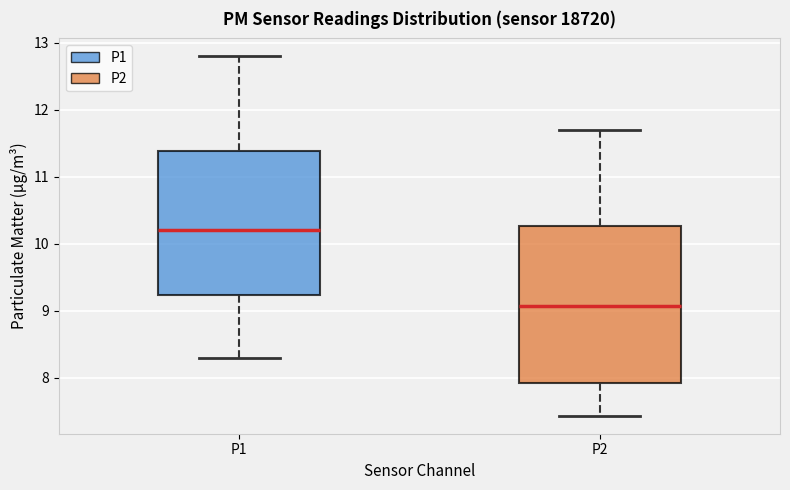

Reading left to right, read every box against the y-axis: the position of its median line, the range the box covers, and the ends of its whiskers. The values are not printed on the chart, so give them approximately, as read against the axis.

P1: median 10.2, box 9.2 to 11.4, whiskers 8.3 to 12.8
P2: median 9.1, box 7.9 to 10.3, whiskers 7.4 to 11.7